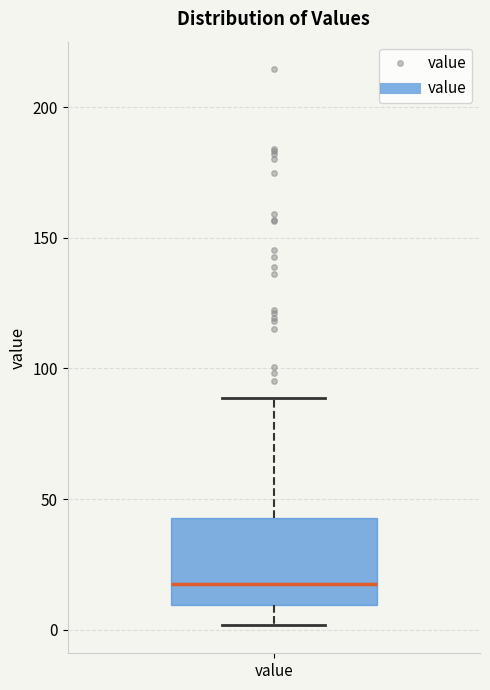

Transcribe this box plot: give where the median line is, the range the box spans, and where the two whiskers end, as read against the y-axis. The values are not printed on the chart, so give them approximately, as read against the axis.

median 15, box 10 to 45, whiskers 0 to 90